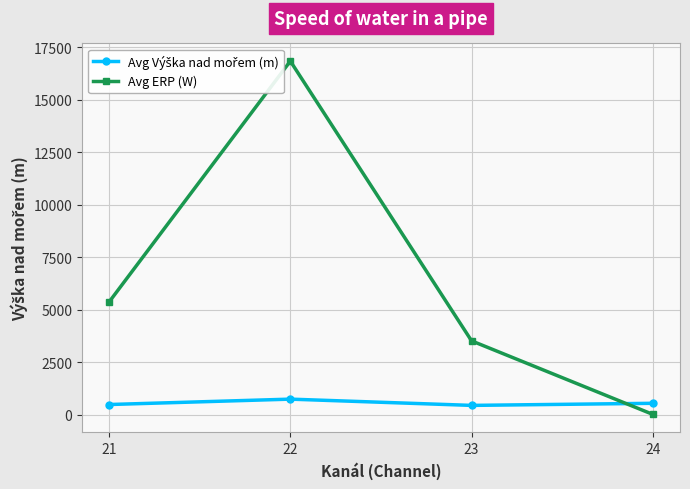

At 21, list the series in order from smallest to largest.

Avg Výška nad mořem (m), Avg ERP (W)